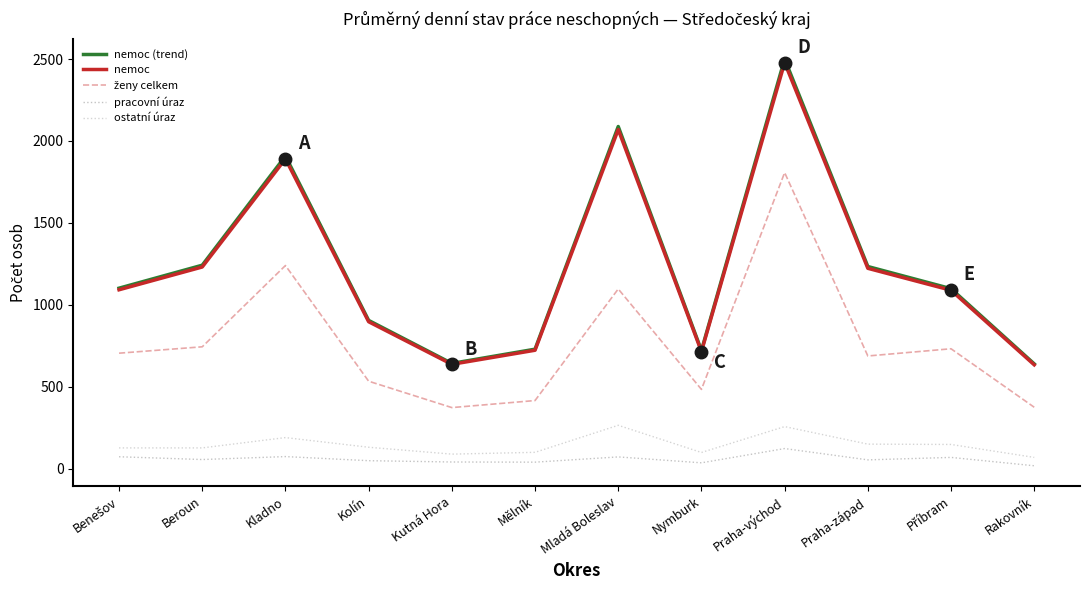

Which series has the widest spread of values?

nemoc (trend)